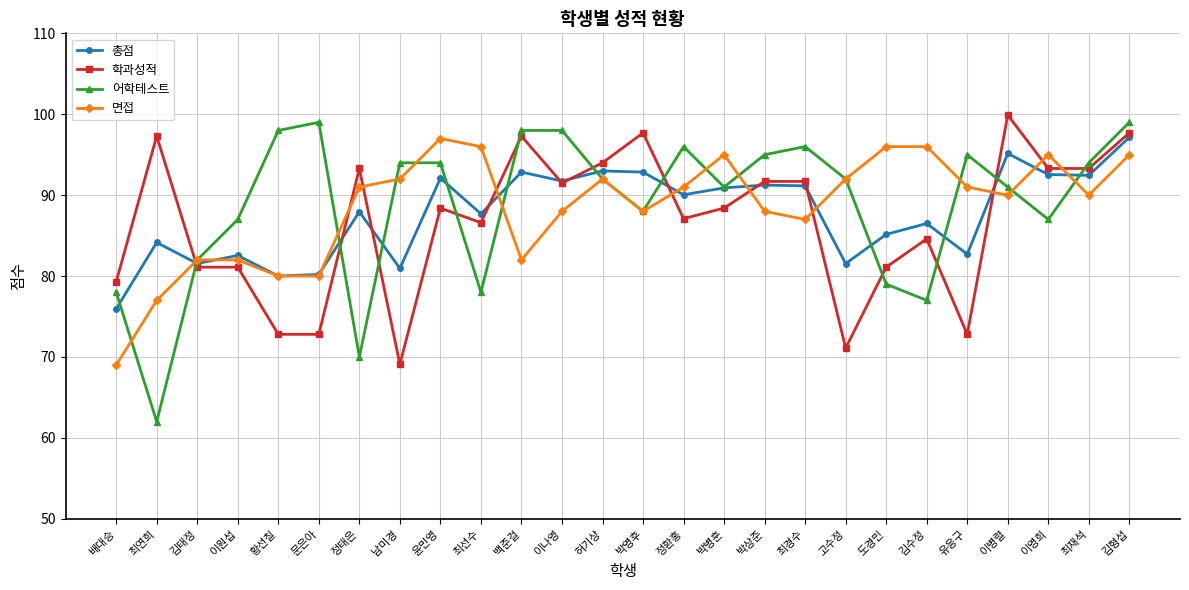

Which category has the lowest value in the 학과성적 series?

남미경